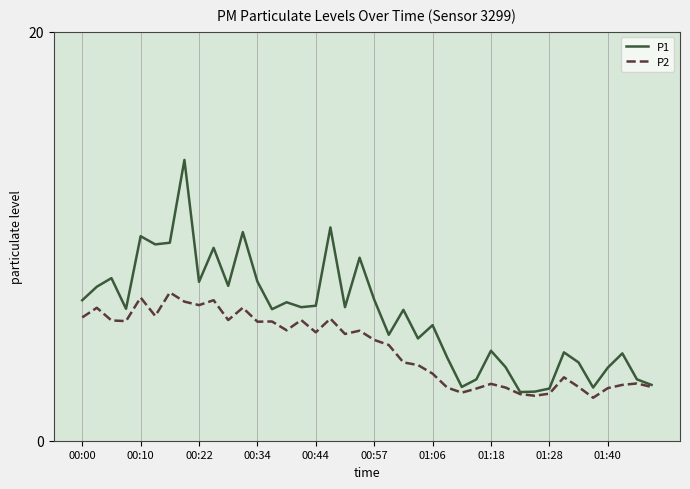

Which series has the largest total across all categories?

P1